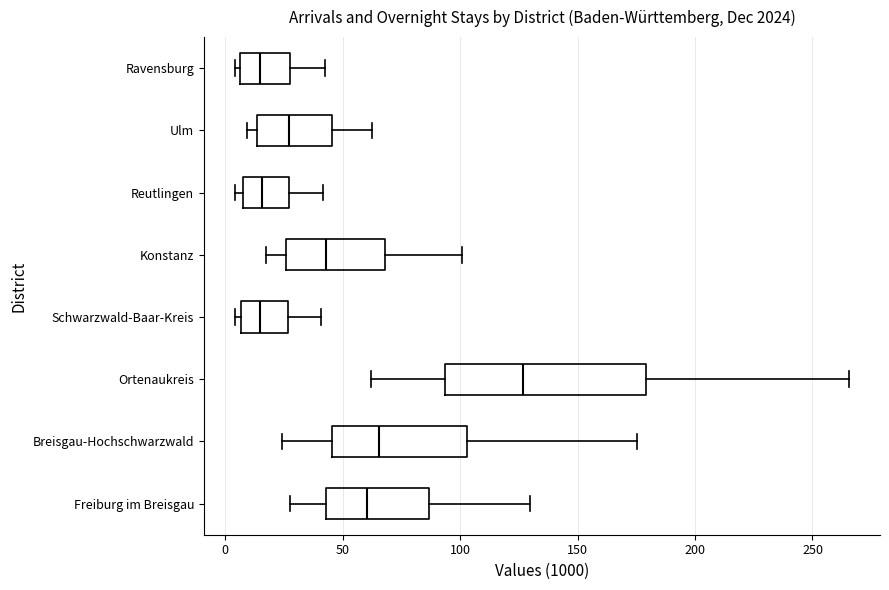

Where does the left whisker of the box for Freiburg im Breisgau end on the x-axis? The values are not printed on the chart, so give them approximately, as read against the axis.

30